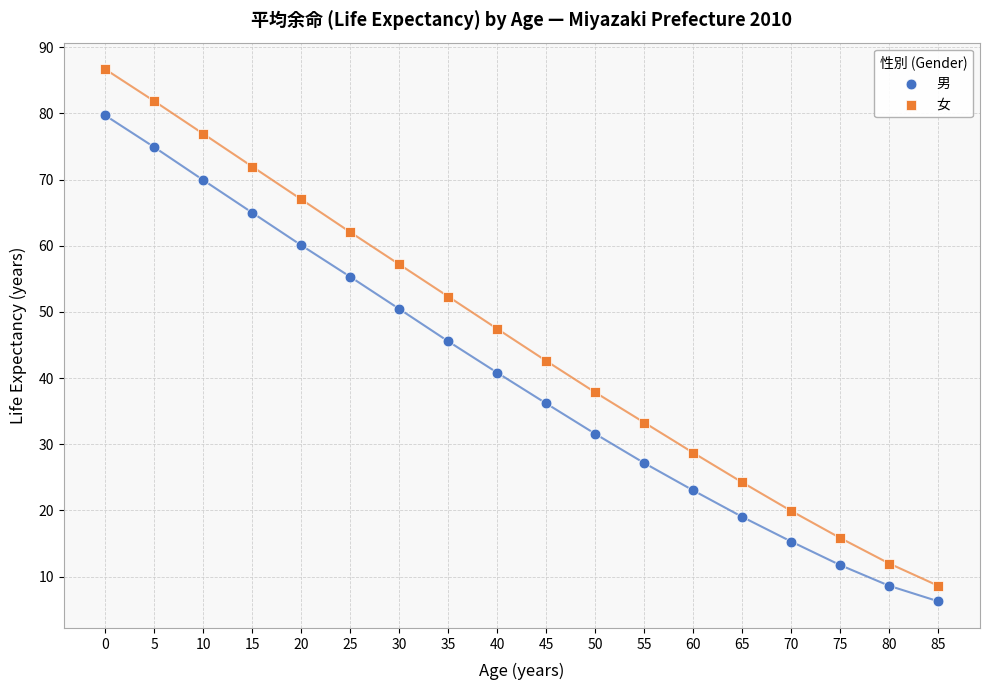

What are all the series names shown in the legend?

男, 女